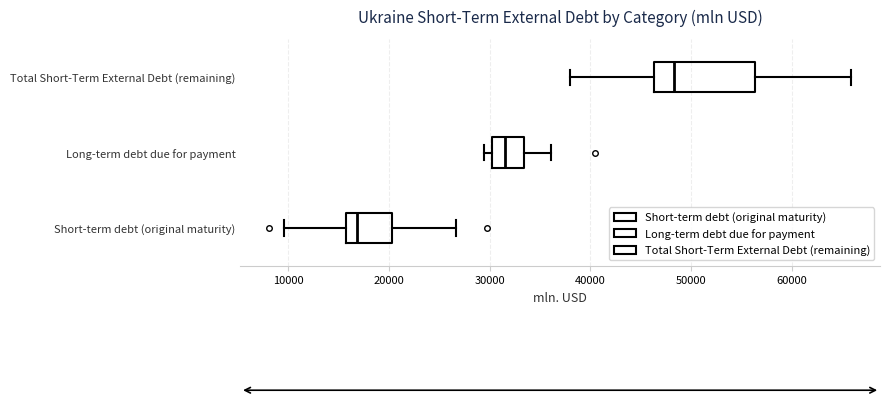

Which box's median line is the furthest to the right?

Total Short-Term External Debt (remaining)